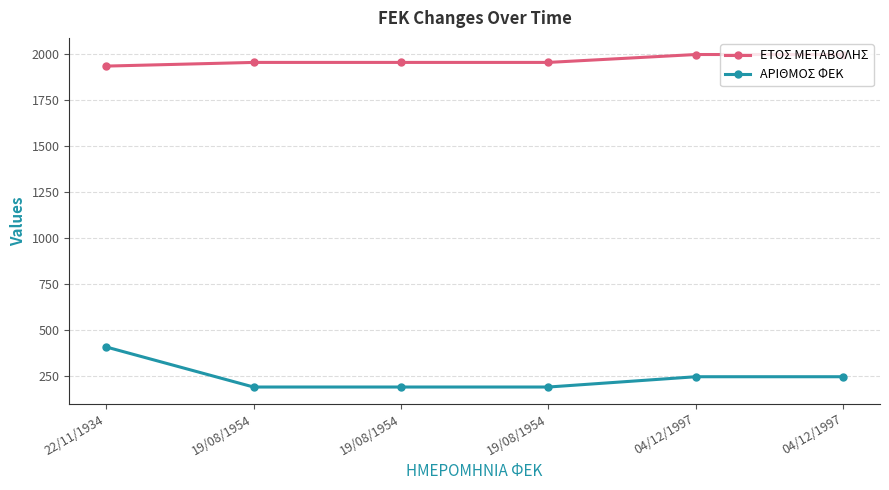

How many lines are shown in the chart?

2